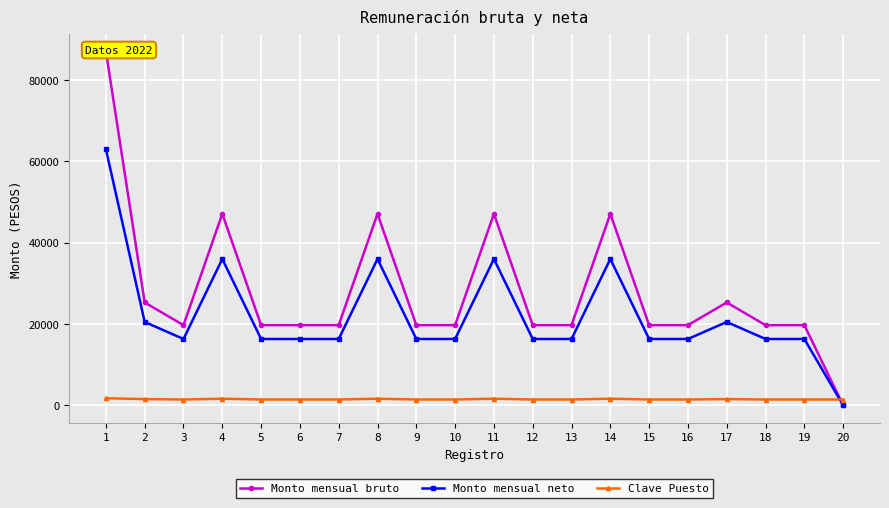

What is the sum of the Monto mensual bruto values at 12 and 1?

106811.5